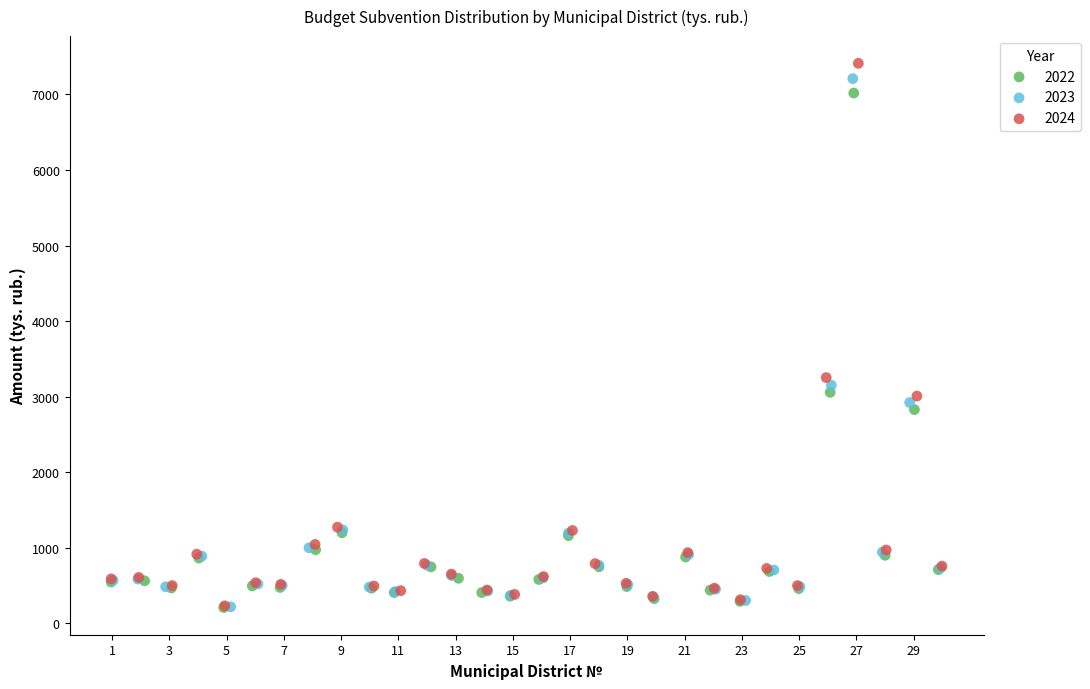

Which series has the largest Y range (max minus min)?

2024